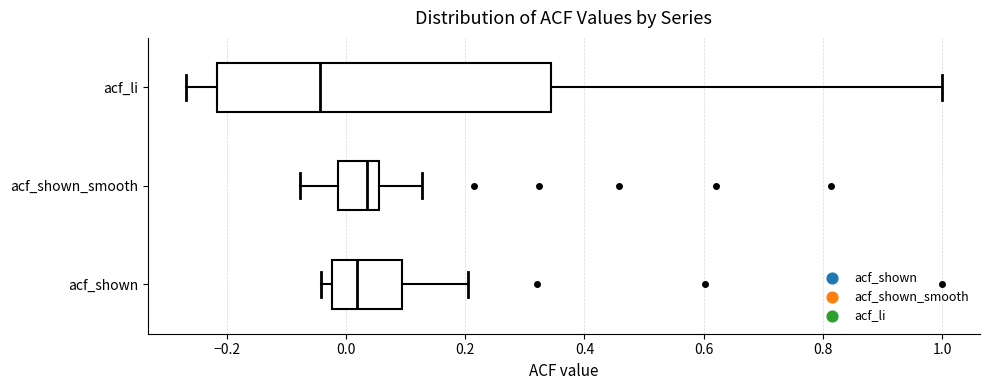

Reading bottom to top, read every box against the x-axis: the position of its median line, the range the box covers, and the ends of its whiskers. The values are not printed on the chart, so give them approximately, as read against the axis.

acf_shown: median 0.02, box -0.02 to 0.10, whiskers -0.04 to 0.20
acf_shown_smooth: median 0.04, box -0.02 to 0.06, whiskers -0.08 to 0.12
acf_li: median -0.04, box -0.22 to 0.34, whiskers -0.26 to 1.00